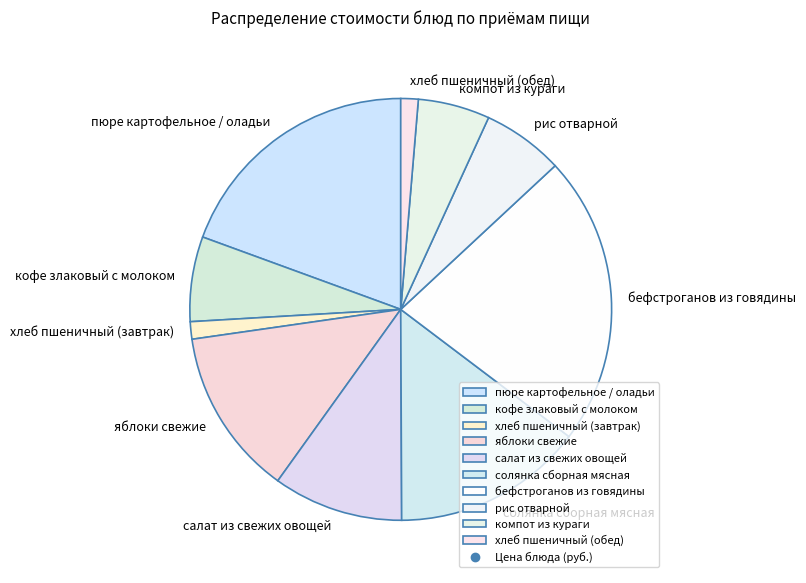

Count the number of slices in the pie.

10